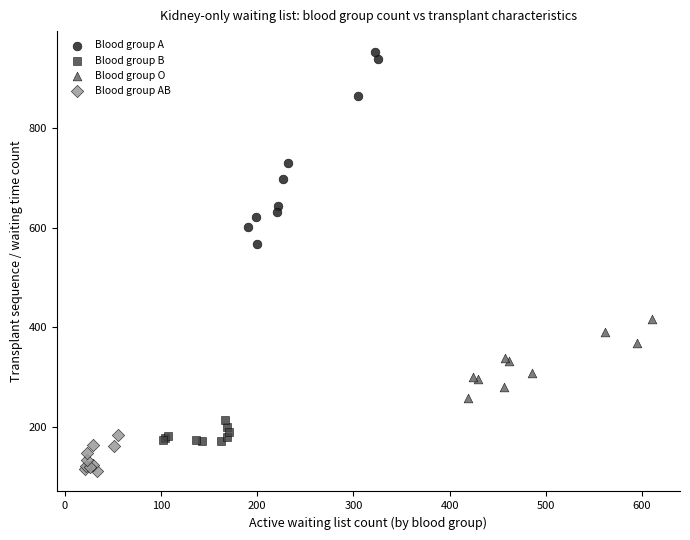

Which series reaches the minimum Y coordinate?

Blood group AB